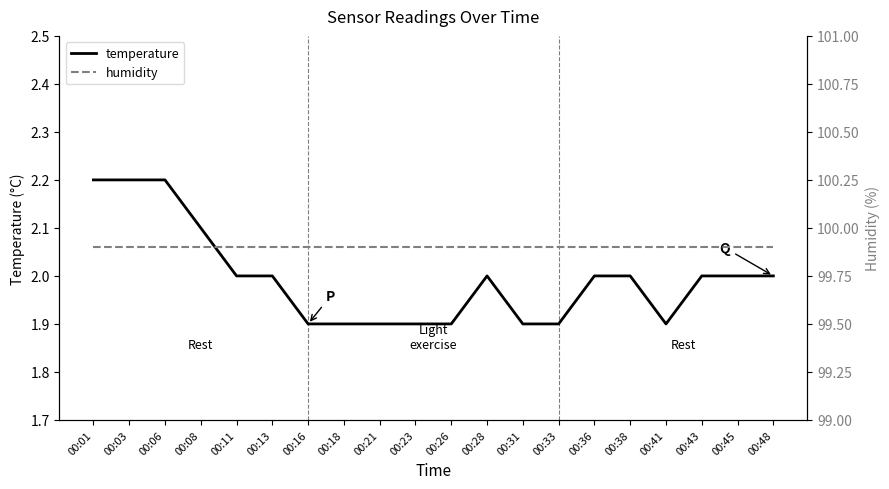

Where is the first local maximum for temperature?

00:28